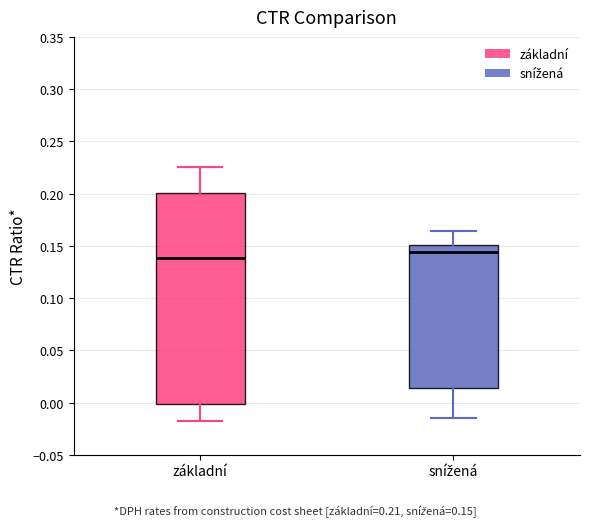

Reading left to right, read every box against the y-axis: the position of its median line, the range the box covers, and the ends of its whiskers. The values are not printed on the chart, so give them approximately, as read against the axis.

základní: median 0.140, box 0.000 to 0.200, whiskers -0.015 to 0.225
snížená: median 0.145, box 0.015 to 0.150, whiskers -0.015 to 0.165